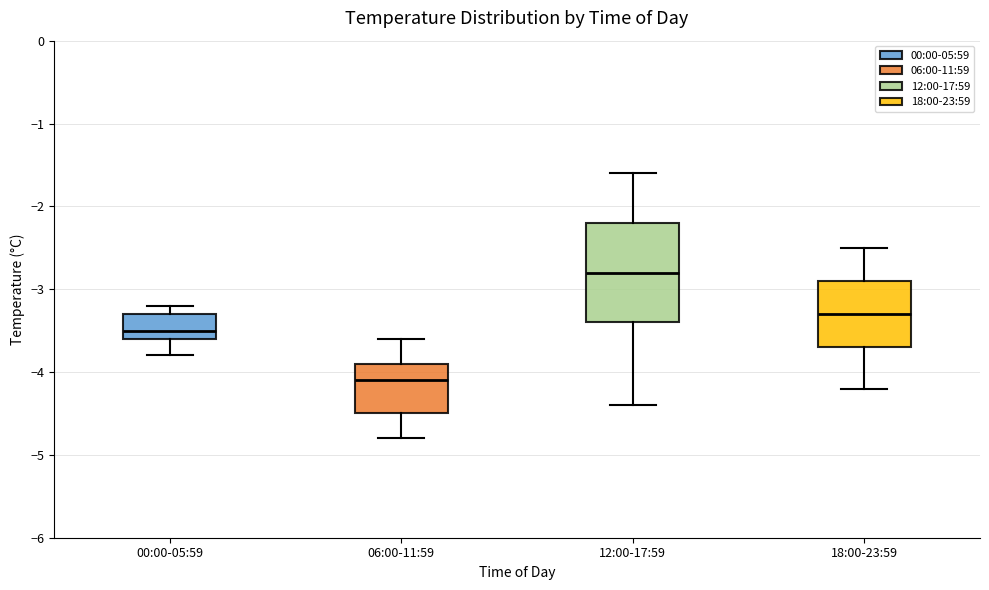

Comparing the boxes themselves (not the whiskers), which one is the tallest?

12:00-17:59